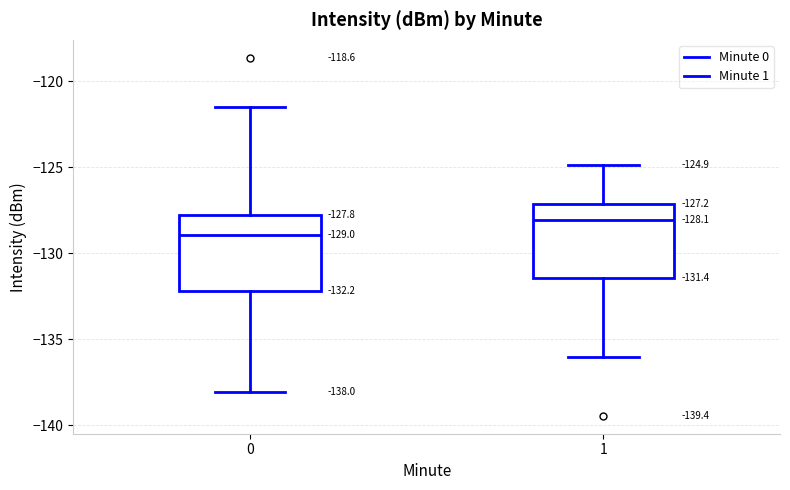

Which box's median line is the highest?

1